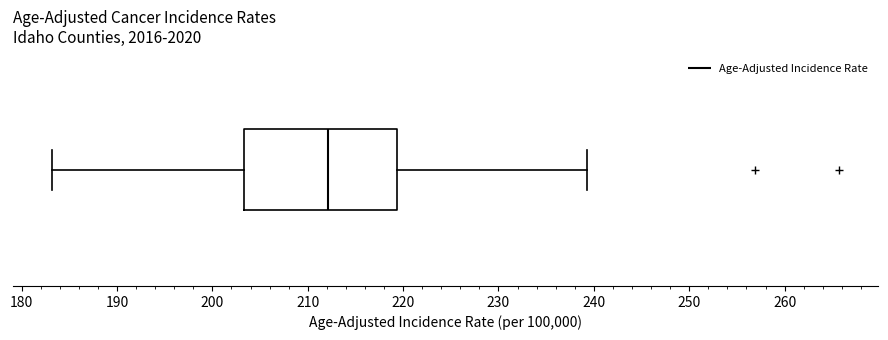

Transcribe this box plot: give where the median line is, the range the box spans, and where the two whiskers end, as read against the x-axis. The values are not printed on the chart, so give them approximately, as read against the axis.

median 212, box 203 to 219, whiskers 183 to 239